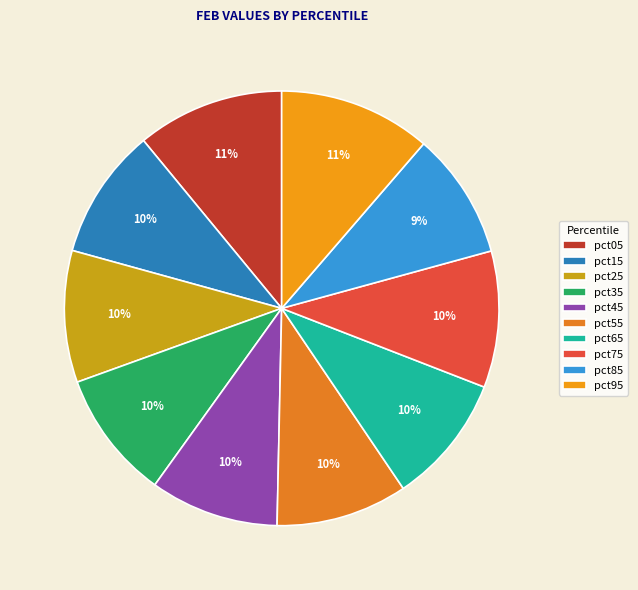

Does any single category account for the majority?

No